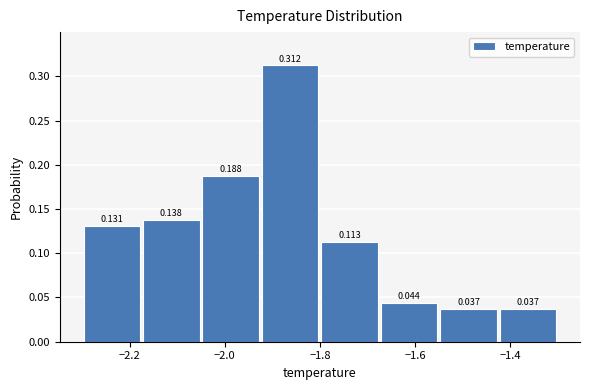

Reading left to right, transcribe this chart: for each bar, give the range it covers on the x-axis and its height. The bar edges are not printed on the chart, so give them approximately, as read against the axis.

-2.300 to -2.175: 0.131
-2.175 to -2.050: 0.138
-2.050 to -1.925: 0.188
-1.925 to -1.800: 0.312
-1.800 to -1.675: 0.113
-1.675 to -1.550: 0.044
-1.550 to -1.425: 0.037
-1.425 to -1.300: 0.037